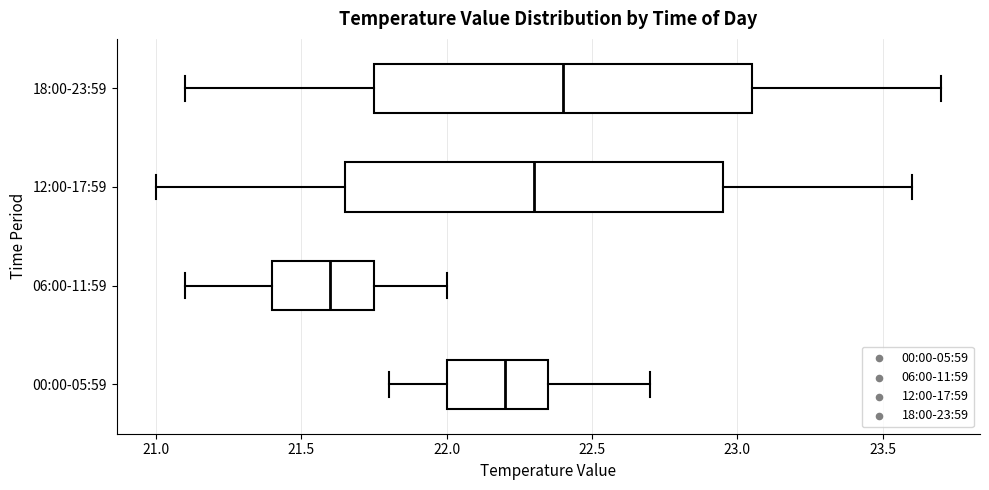

Reading bottom to top, transcribe this box plot: for each box, give where its median line is, the range the box spans, and where its two whiskers end, as read against the x-axis. The values are not printed on the chart, so give them approximately, as read against the axis.

00:00-05:59: median 22.20, box 22.00 to 22.35, whiskers 21.80 to 22.70
06:00-11:59: median 21.60, box 21.40 to 21.75, whiskers 21.10 to 22.00
12:00-17:59: median 22.30, box 21.65 to 22.95, whiskers 21.00 to 23.60
18:00-23:59: median 22.40, box 21.75 to 23.05, whiskers 21.10 to 23.70